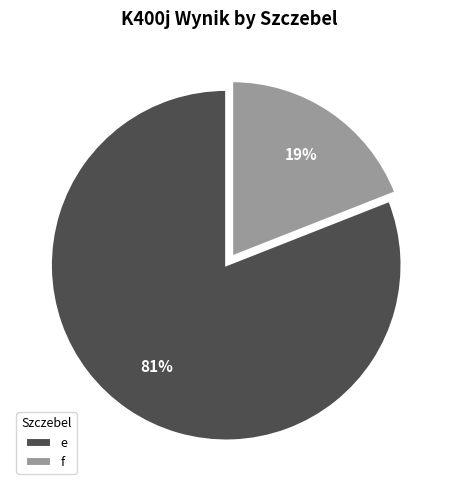

Does f account for over 50% of the chart?

No